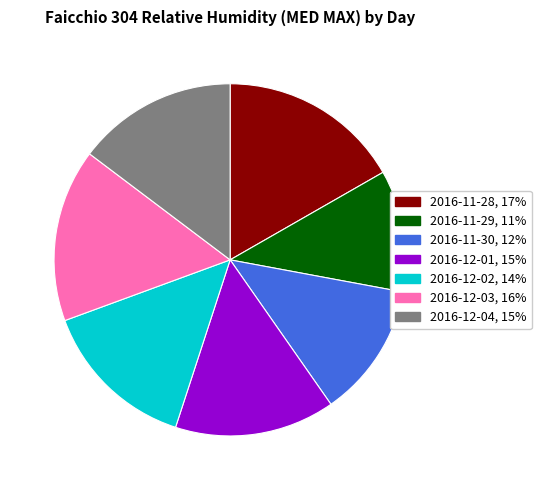

Is 2016-11-29 the majority of the pie?

No